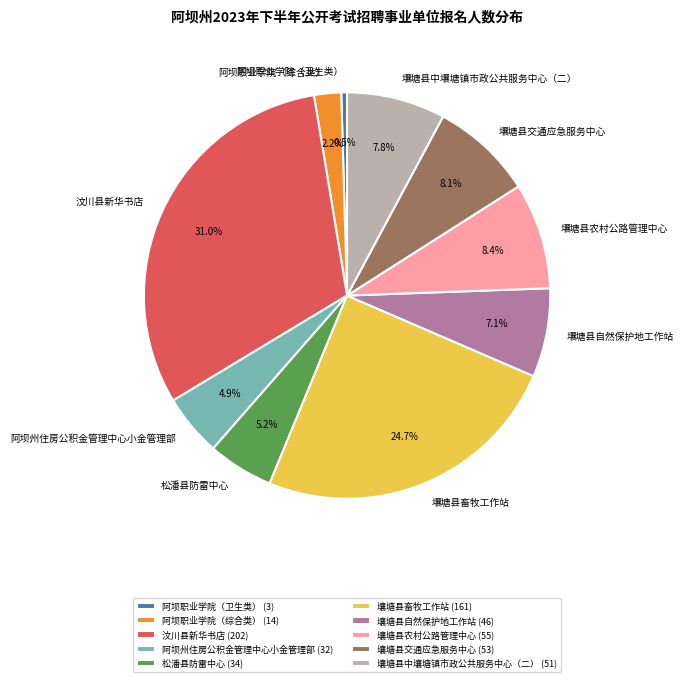

What percentage is the 壤塘县自然保护地工作站 slice, to the nearest percent?

7%